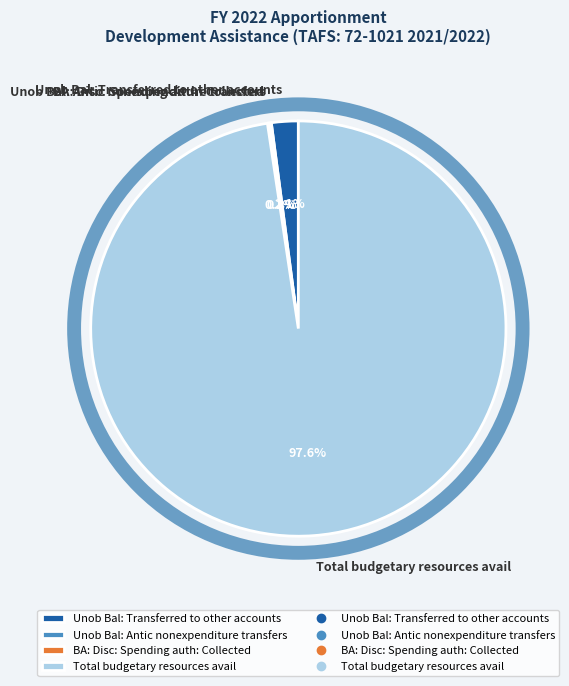

What portion of the pie excludes Total budgetary resources avail?

2.4%